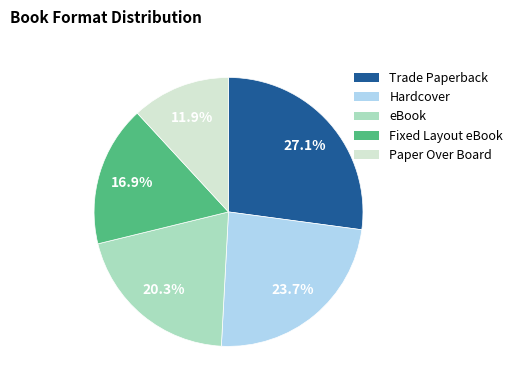

Which slice is the largest?

Trade Paperback